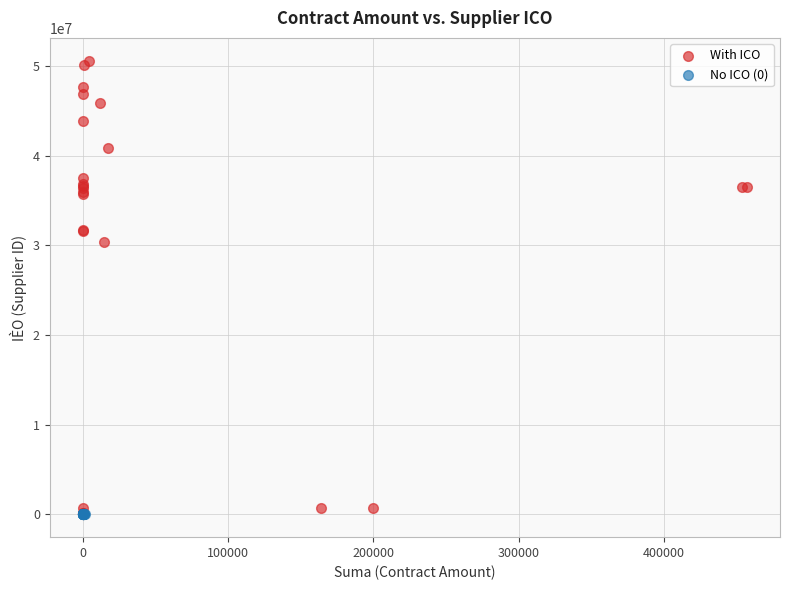

Which series reaches the maximum Y coordinate?

With ICO